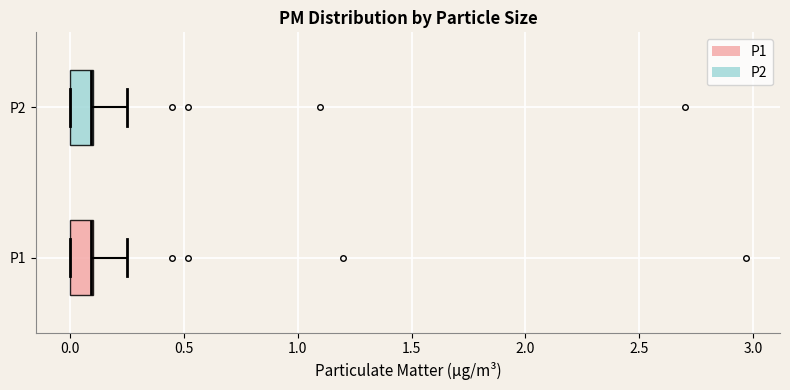

Where does the right whisker of the box for P2 end on the x-axis? The values are not printed on the chart, so give them approximately, as read against the axis.

0.25